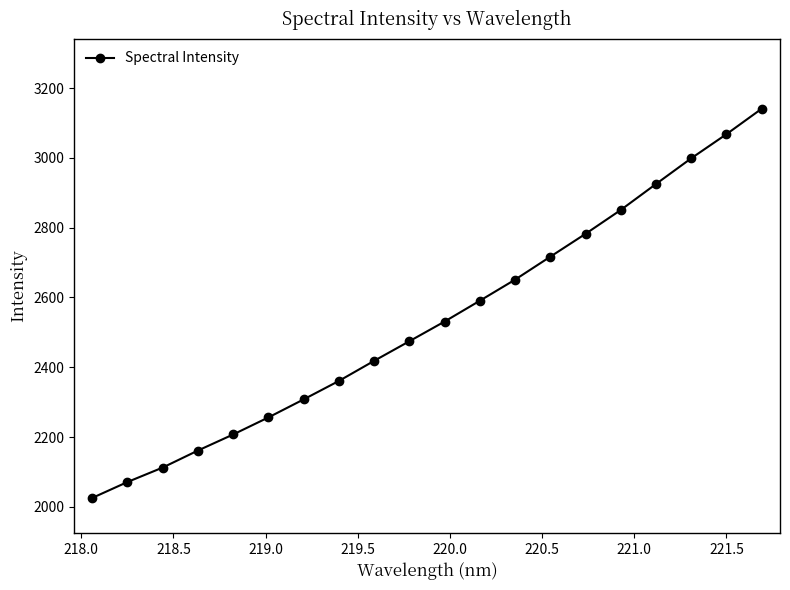

What is the sum of all values?

50649.9